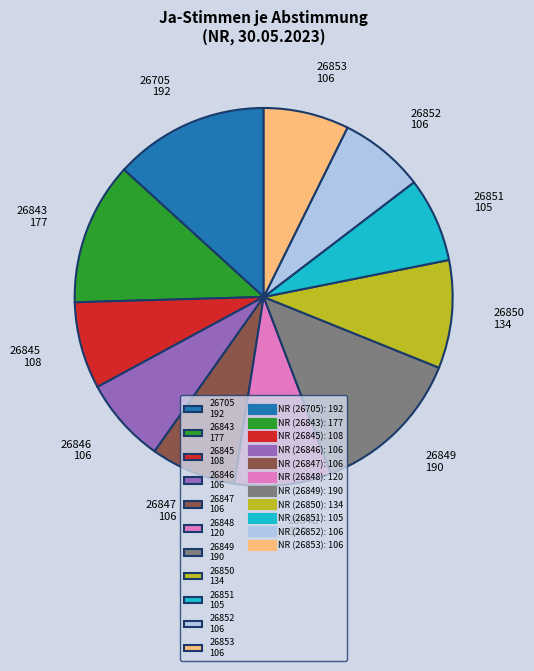

Is there a majority slice in this chart?

No